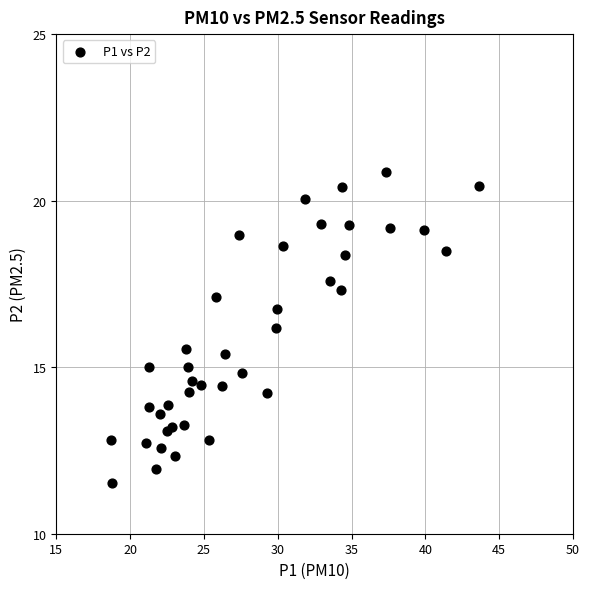

What Y value in the scatter plot is closest to 16?

16.2